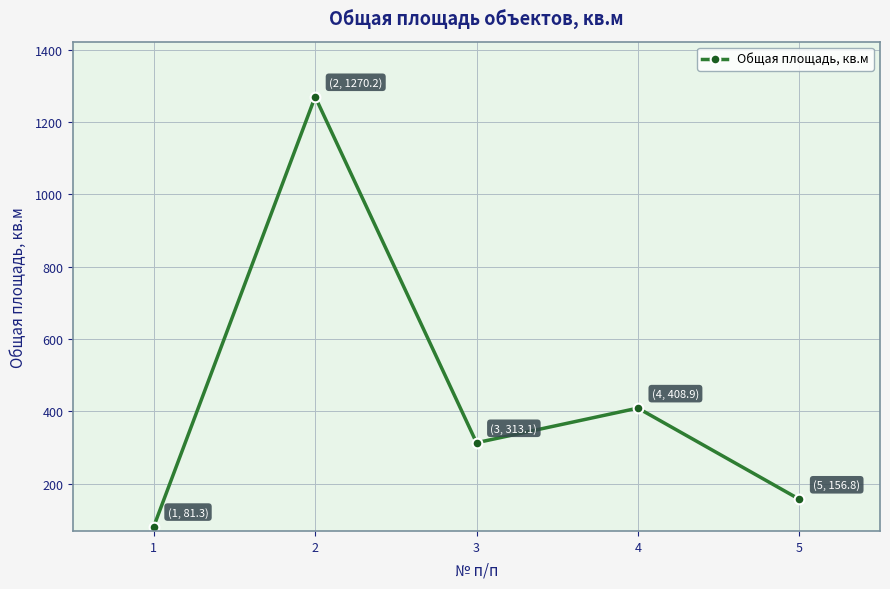

What is the sum of all values?

2230.3